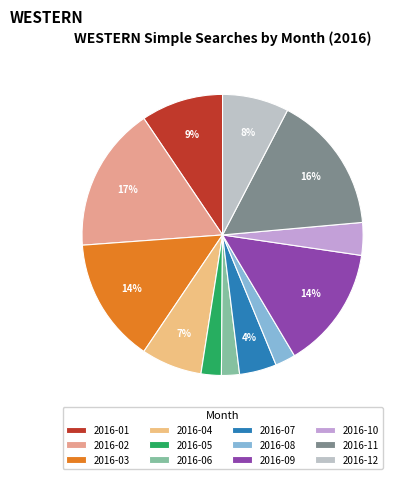

To the nearest percent, what is the average slice percentage?

8%